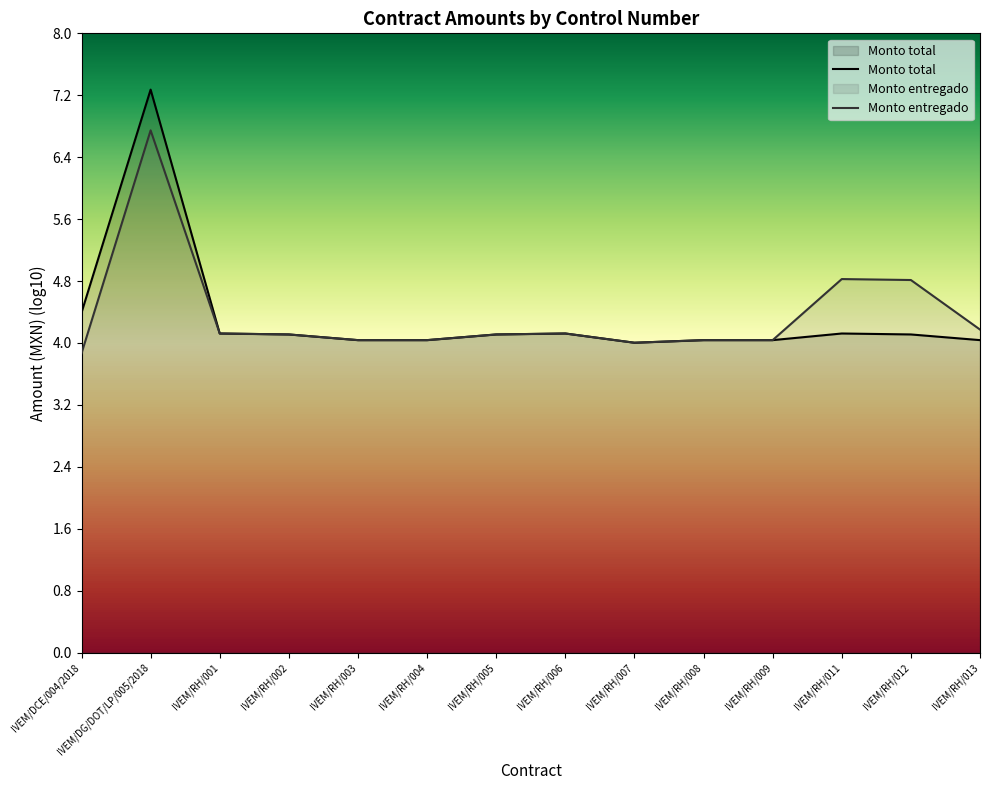

Reading left to right, transcribe all the data shown in this chart.

4.4	7.2	4.1	4.1	4.0	4.0	4.1	4.1	4.0	4.0	4.0	4.1	4.1	4.0